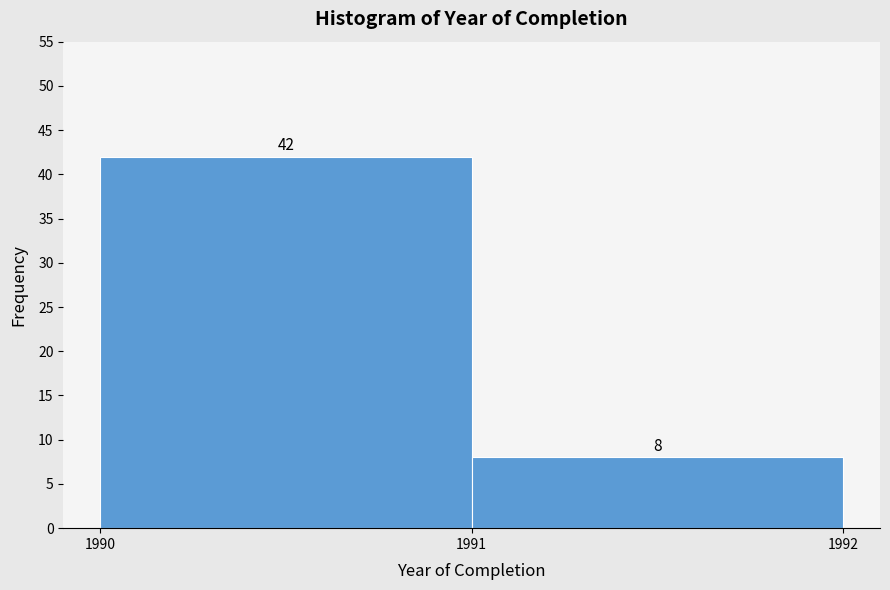

Reading left to right, transcribe this chart: for each bar, give the range it covers on the x-axis and its height.

1990 to 1991: 42
1991 to 1992: 8